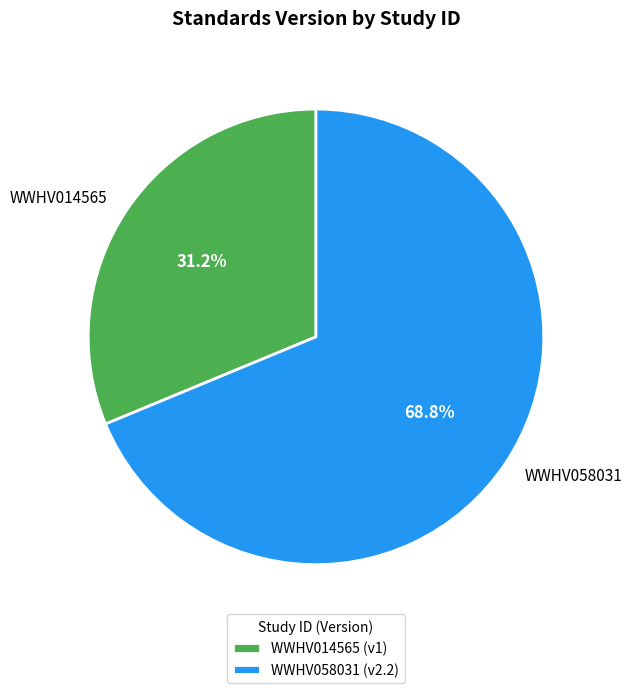

To the nearest percent, what portion does WWHV014565 represent?

31%